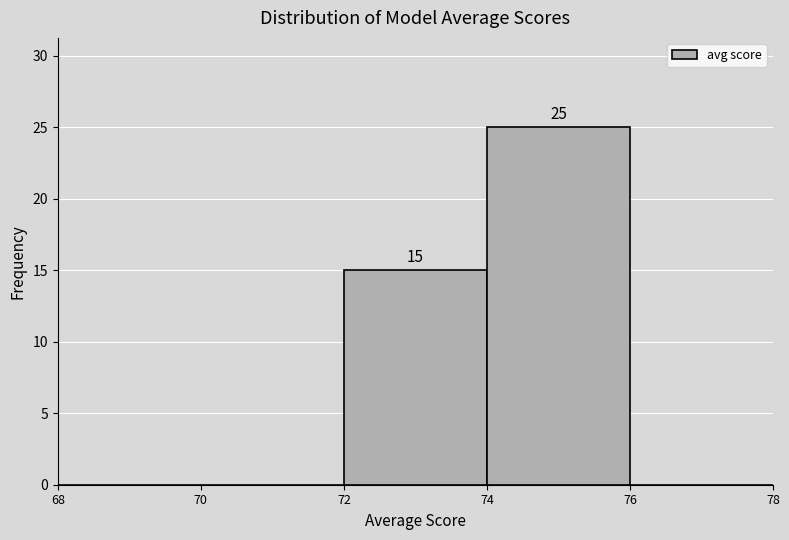

Over which range of the x-axis is the bar tallest?

74 to 76